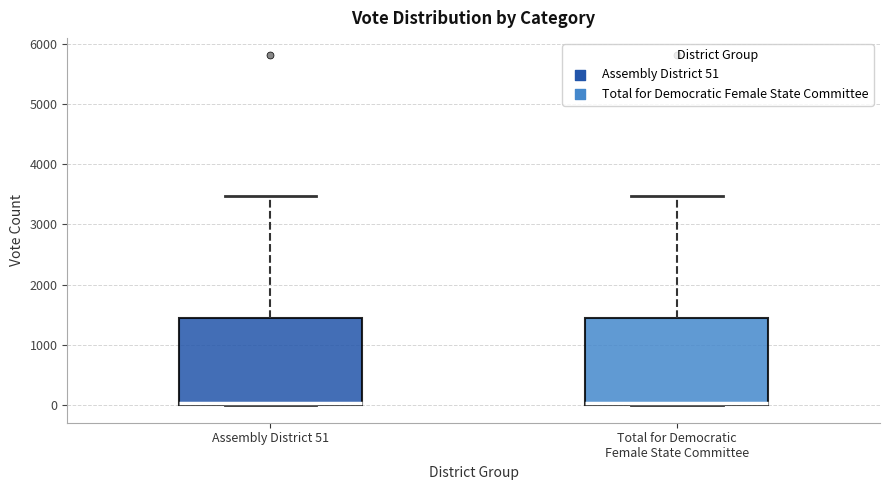

Reading left to right, read every box against the y-axis: the position of its median line, the range the box covers, and the ends of its whiskers. The values are not printed on the chart, so give them approximately, as read against the axis.

Assembly District 51: median 0 (just above the box's lower edge), box 0 to 1400, whiskers 0 to 3500
Total for Democratic Female State Committee: median 0 (just above the box's lower edge), box 0 to 1400, whiskers 0 to 3500